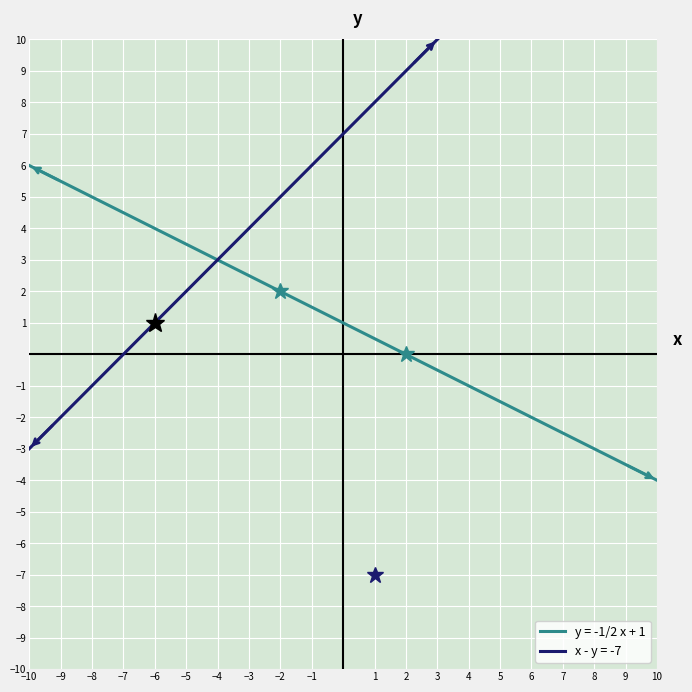

What is the minimum value shown in the chart?

-4